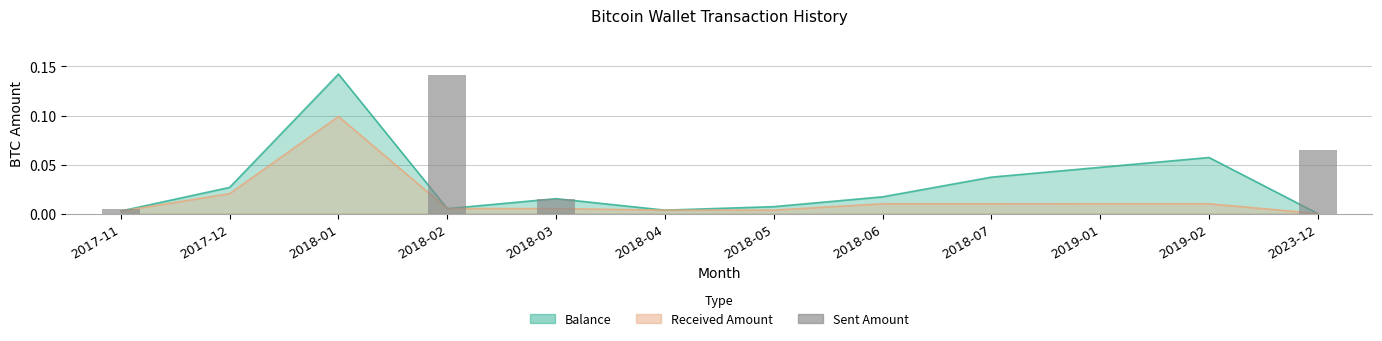

What position from the right is 2017-11?

12